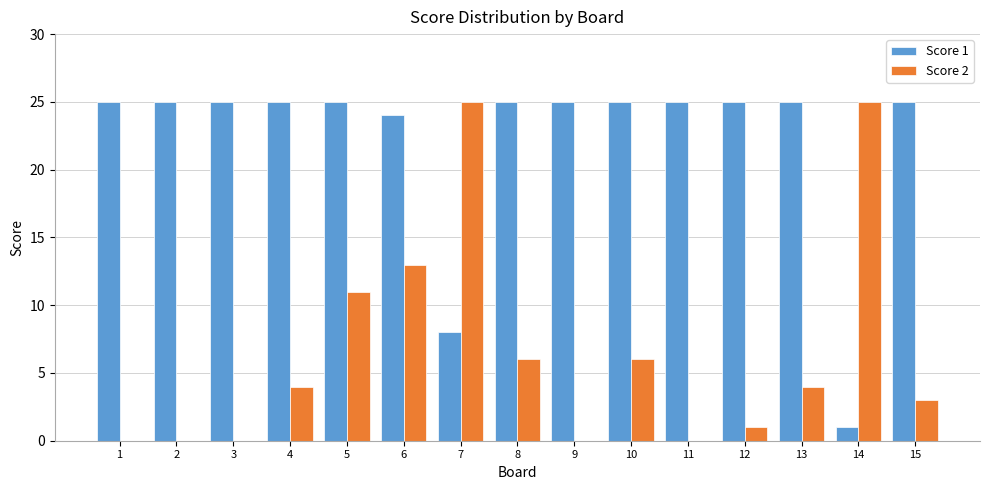

Reading left to right, extract all data points from this chart.

Score 1: 25	25	25	25	25	24	8	25	25	25	25	25	25	1	25
Score 2: 0	0	0	4	11	13	25	6	0	6	0	1	4	25	3